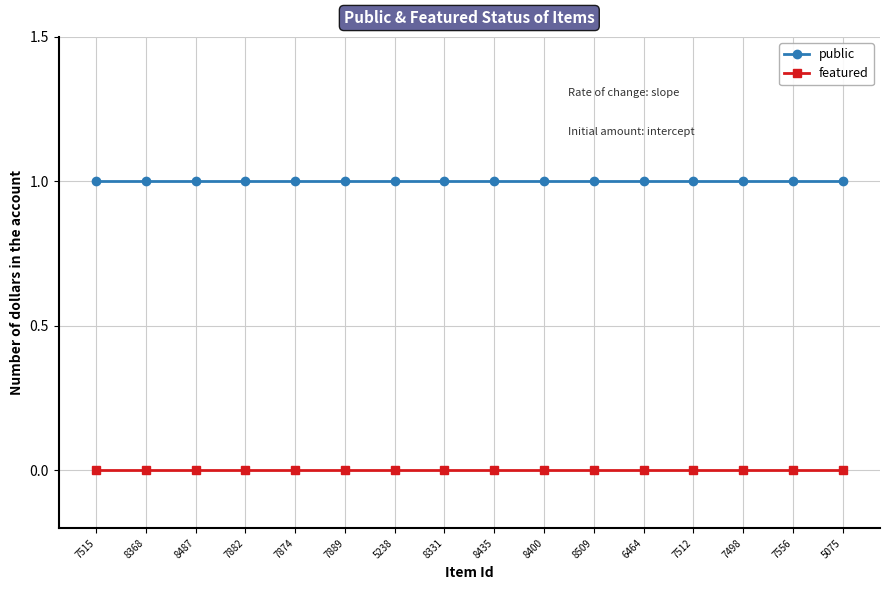

True or false: public and featured cross at least once.

False